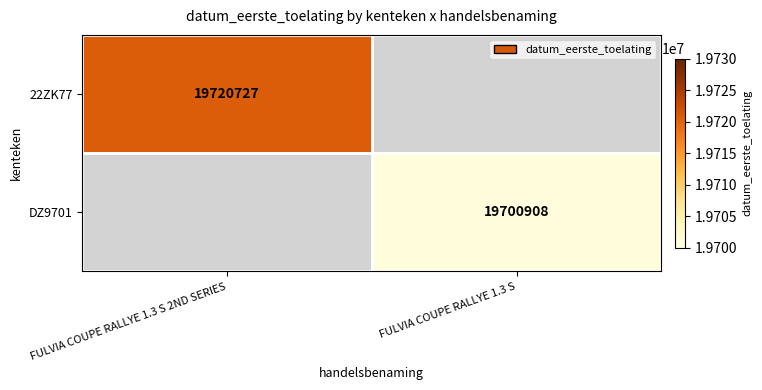

True or false: DZ9701 has a value of 32351780 at FULVIA COUPE RALLYE 1.3 S.

False